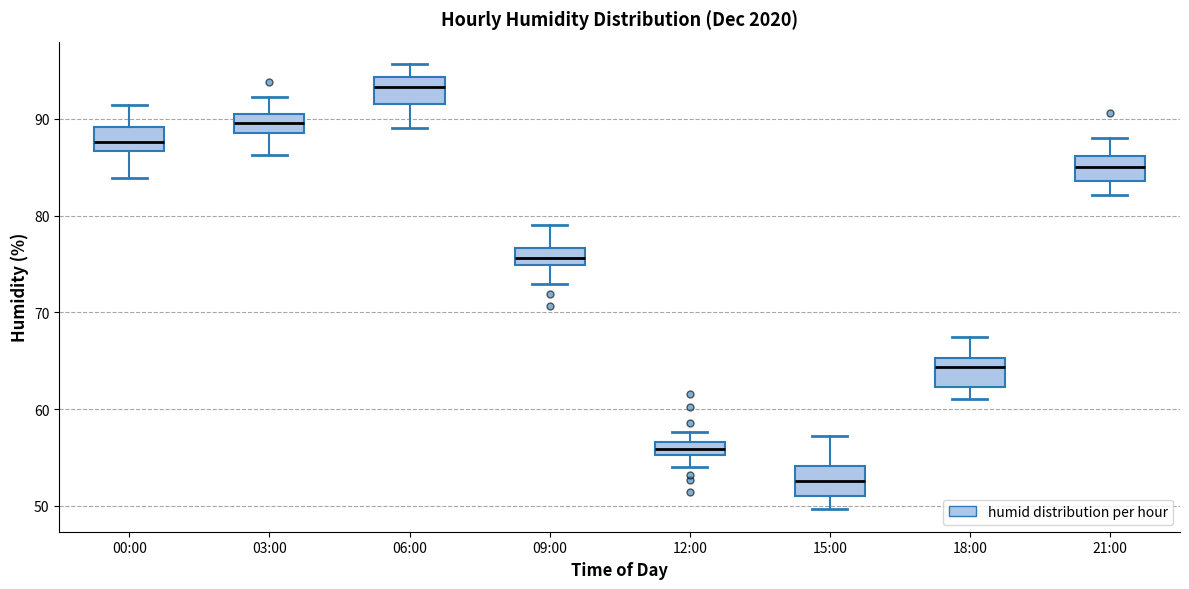

Which box has the lowest median line?

15:00